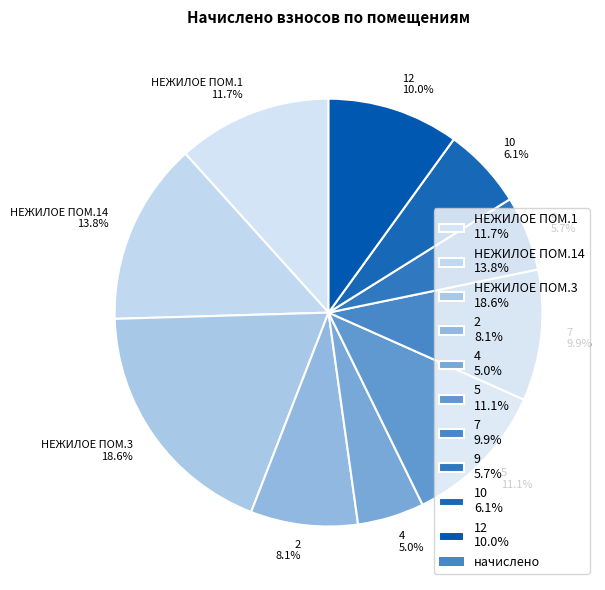

Do НЕЖИЛОЕ ПОМ.14 13.8% and 4 5.0% together represent more than half of the pie?

No